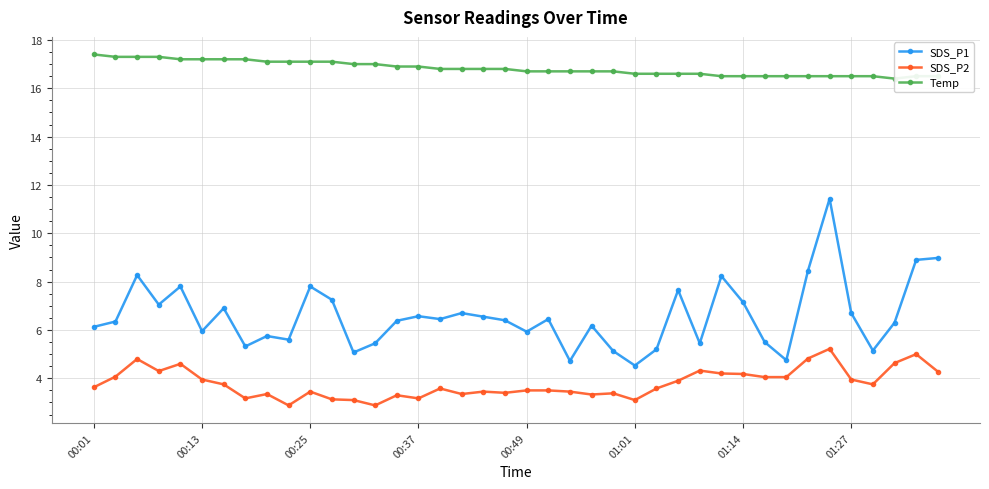

Rank the series by their average value, from highest to lowest.

Temp, SDS_P1, SDS_P2